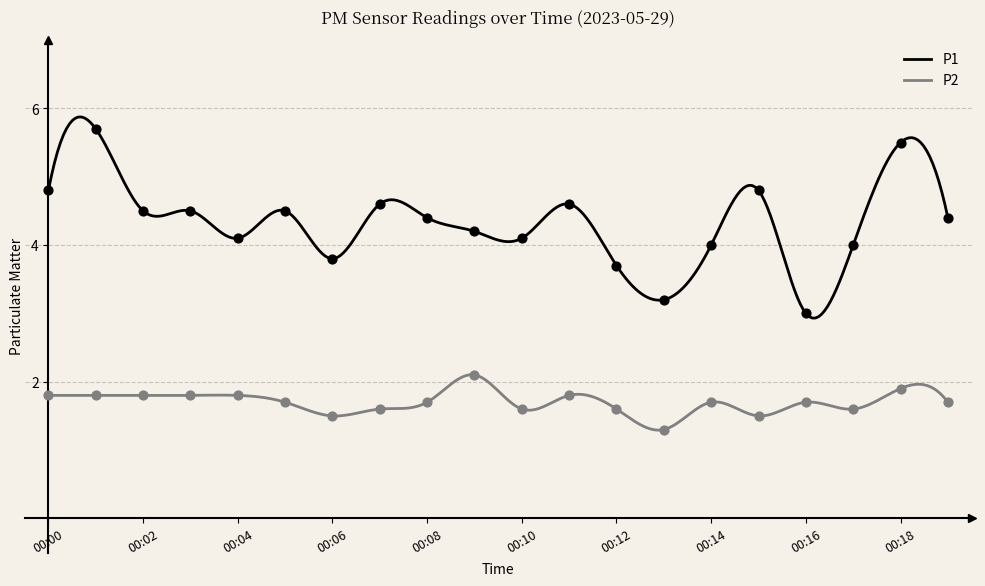

At which category is the sum across all series the highest?

00:01